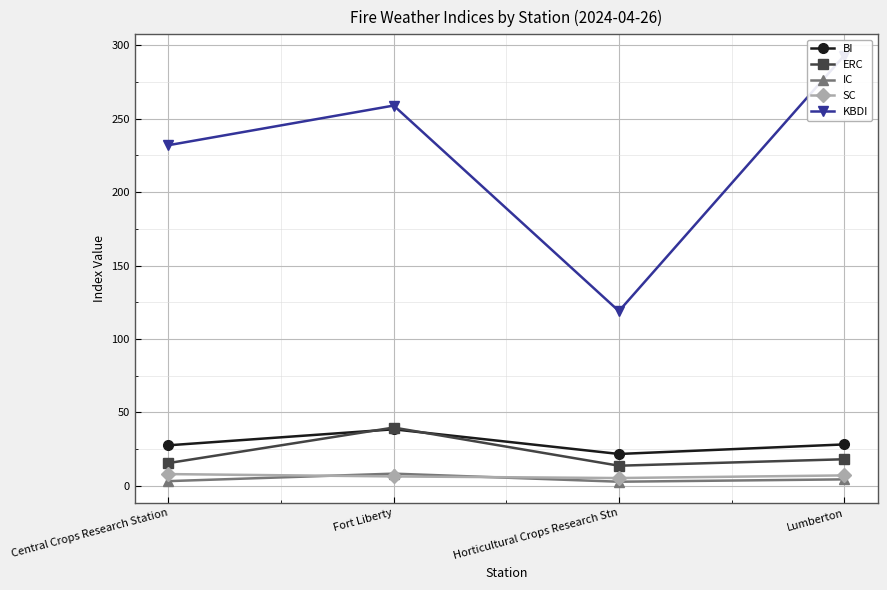

True or false: KBDI has a value of 160.1 at Horticultural Crops Research Stn.

False